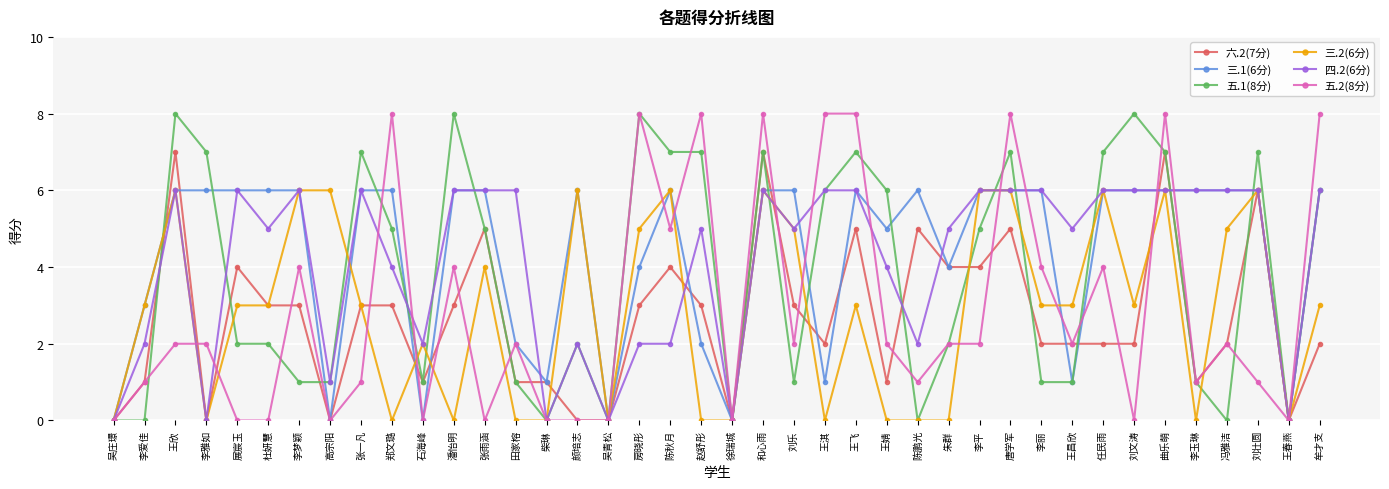

Rank the series at 赵舒彤 from lowest to highest value.

三.2(6分), 三.1(6分), 六.2(7分), 四.2(6分), 五.1(8分), 五.2(8分)